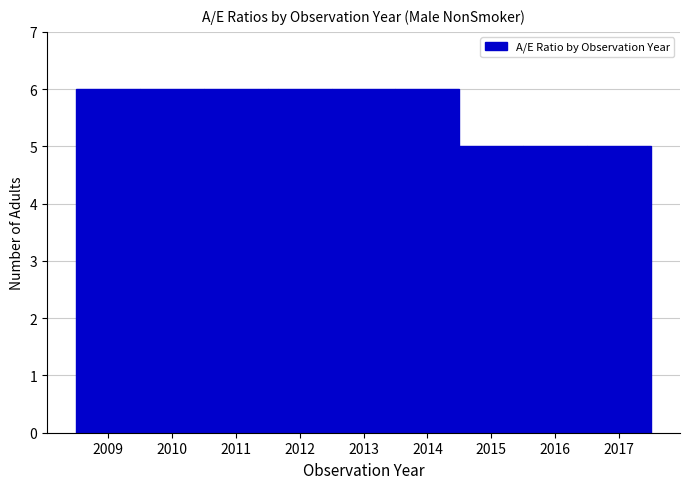

Reading left to right, extract all data points from this chart.

2009=6	2010=6	2011=6	2012=6	2013=6	2014=6	2015=5	2016=5	2017=5